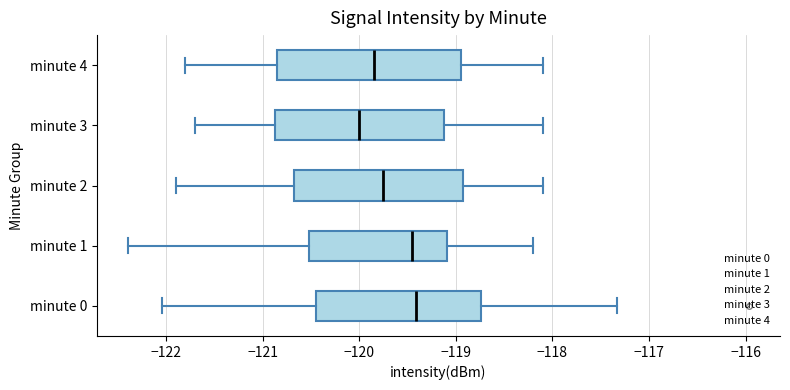

Reading bottom to top, read every box against the x-axis: the position of its median line, the range the box covers, and the ends of its whiskers. The values are not printed on the chart, so give them approximately, as read against the axis.

minute 0: median -119.4, box -120.4 to -118.7, whiskers -122.0 to -117.3
minute 1: median -119.4, box -120.5 to -119.1, whiskers -122.4 to -118.2
minute 2: median -119.7, box -120.7 to -118.9, whiskers -121.9 to -118.1
minute 3: median -120.0, box -120.9 to -119.1, whiskers -121.7 to -118.1
minute 4: median -119.8, box -120.8 to -118.9, whiskers -121.8 to -118.1